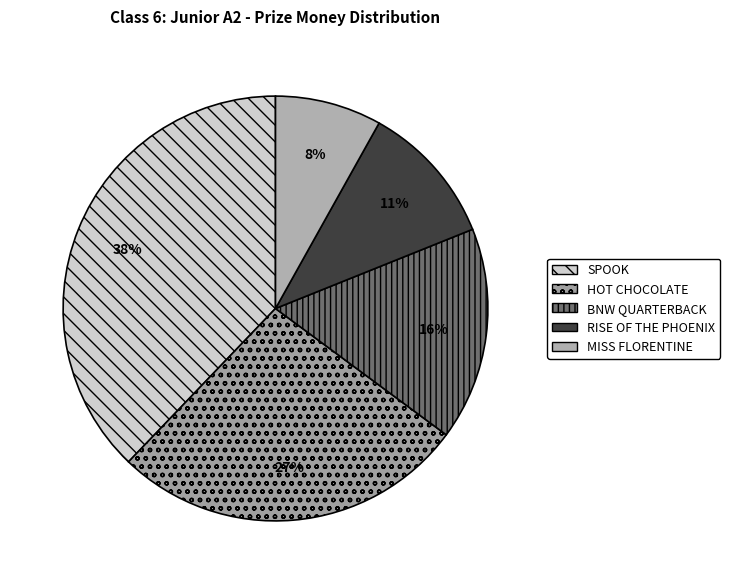

Does HOT CHOCOLATE account for over 50% of the chart?

No